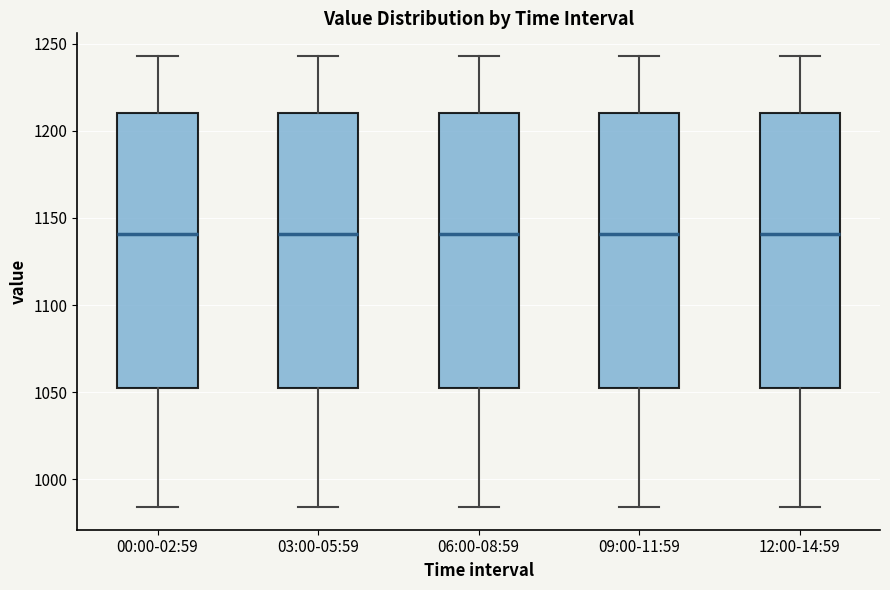

Reading left to right, read every box against the y-axis: the position of its median line, the range the box covers, and the ends of its whiskers. The values are not printed on the chart, so give them approximately, as read against the axis.

00:00-02:59: median 1140, box 1050 to 1210, whiskers 985 to 1245
03:00-05:59: median 1140, box 1050 to 1210, whiskers 985 to 1245
06:00-08:59: median 1140, box 1050 to 1210, whiskers 985 to 1245
09:00-11:59: median 1140, box 1050 to 1210, whiskers 985 to 1245
12:00-14:59: median 1140, box 1050 to 1210, whiskers 985 to 1245